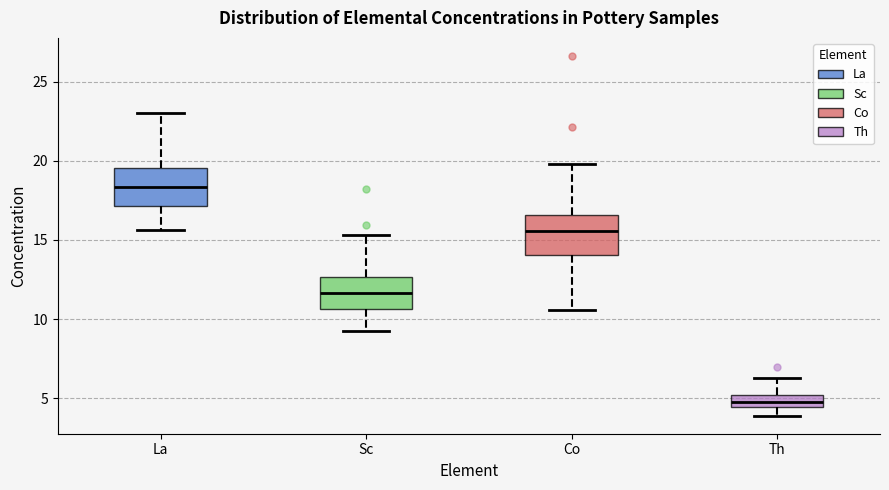

Reading left to right, read every box against the y-axis: the position of its median line, the range the box covers, and the ends of its whiskers. The values are not printed on the chart, so give them approximately, as read against the axis.

La: median 18.5, box 17.0 to 19.5, whiskers 15.5 to 23.0
Sc: median 11.5, box 10.5 to 12.5, whiskers 9.5 to 15.5
Co: median 15.5, box 14.0 to 16.5, whiskers 10.5 to 20.0
Th: median 5.0 (inside the box), box 4.5 to 5.0, whiskers 4.0 to 6.5